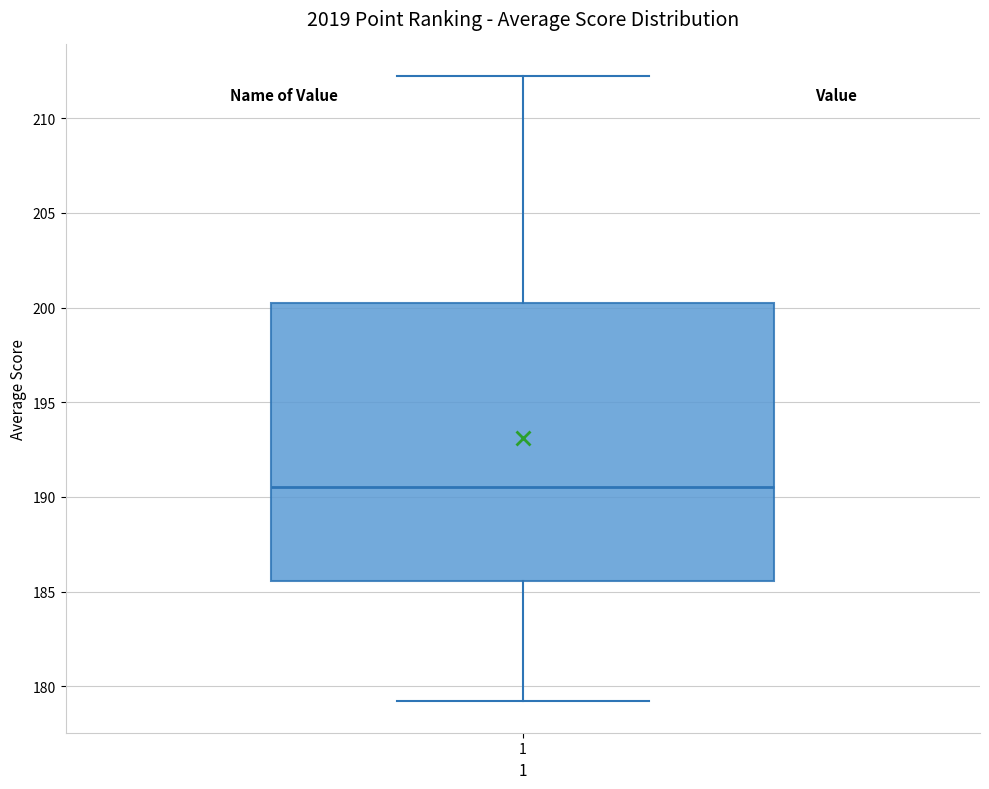

Read this box plot against the y-axis: the position of the median line, the range covered by the box, and the ends of both whiskers. The values are not printed on the chart, so give them approximately, as read against the axis.

median 190.5, box 185.5 to 200.0, whiskers 179.0 to 212.0